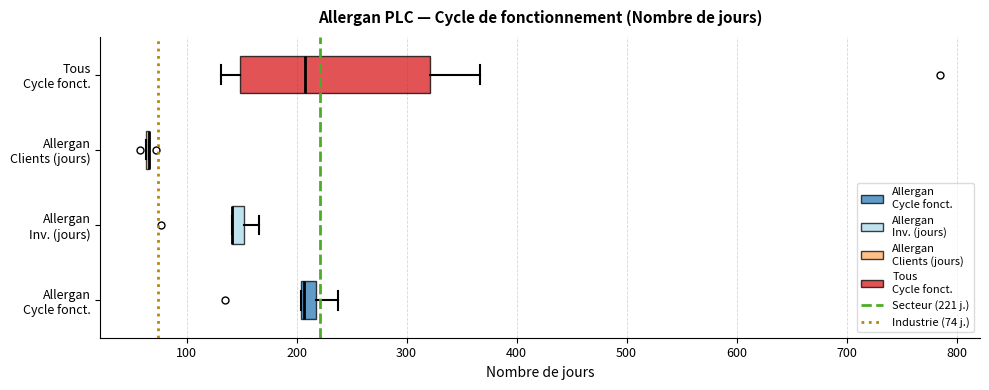

Where is the right edge of the box for Allergan Inv. (jours) on the x-axis? The values are not printed on the chart, so give them approximately, as read against the axis.

150